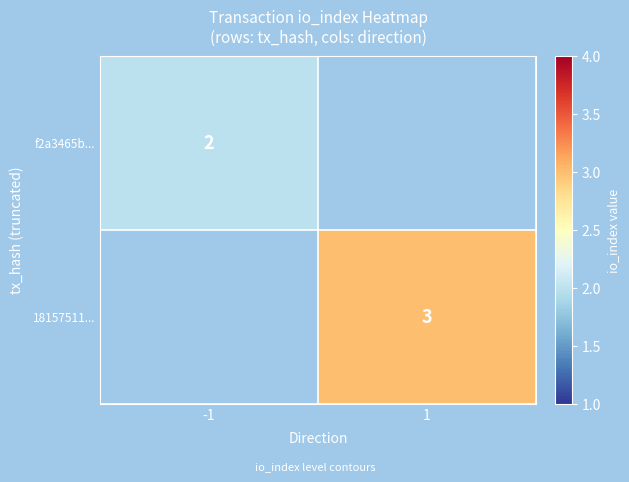

The value of 18157511... at 1 is 4. True or false?

False